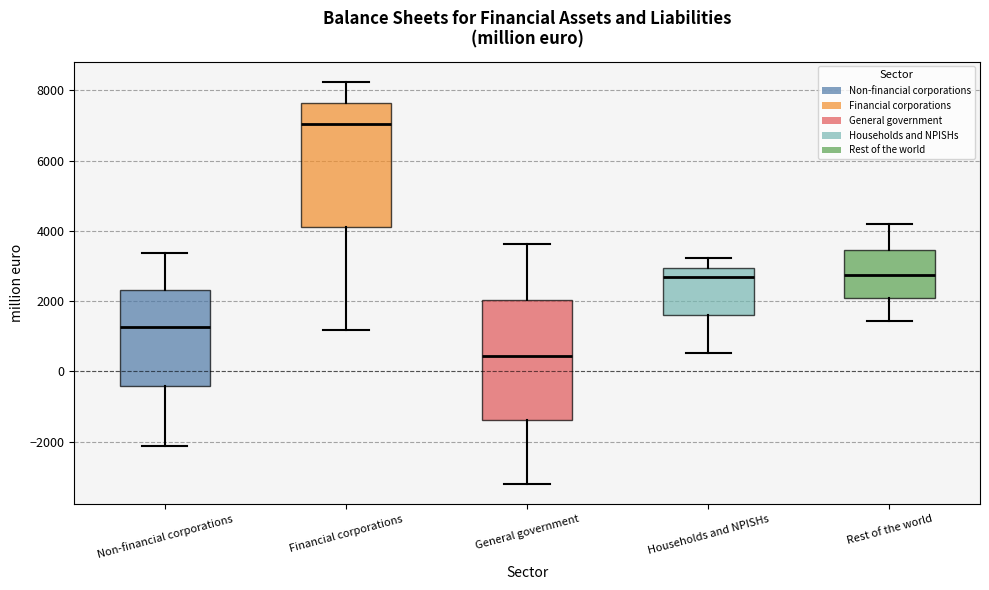

Reading left to right, read every box against the y-axis: the position of its median line, the range the box covers, and the ends of its whiskers. The values are not printed on the chart, so give them approximately, as read against the axis.

Non-financial corporations: median 1200, box -400 to 2400, whiskers -2200 to 3400
Financial corporations: median 7000, box 4200 to 7600, whiskers 1200 to 8200
General government: median 400, box -1400 to 2000, whiskers -3200 to 3600
Households and NPISHs: median 2600, box 1600 to 3000, whiskers 600 to 3200
Rest of the world: median 2800, box 2000 to 3400, whiskers 1400 to 4200